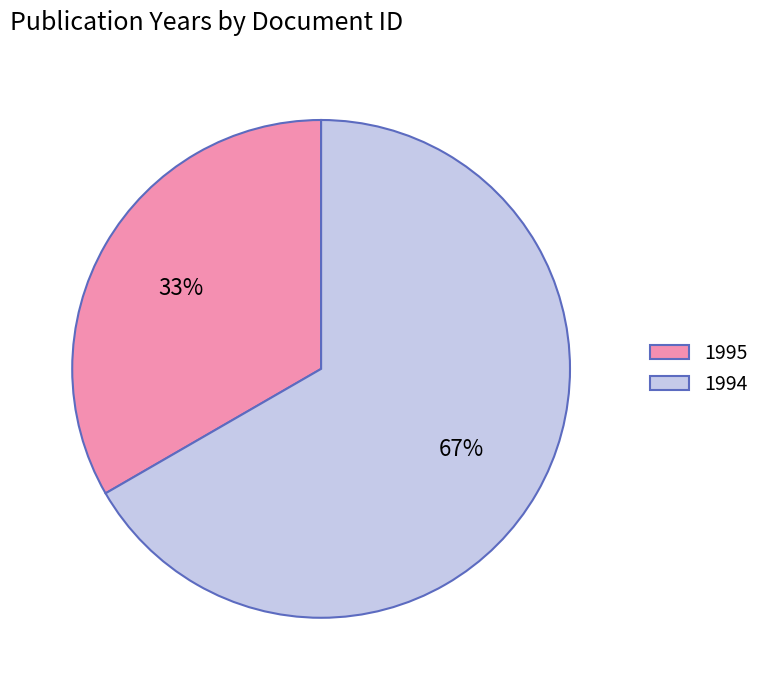

Is it true that 1995 is 21% of the pie?

False